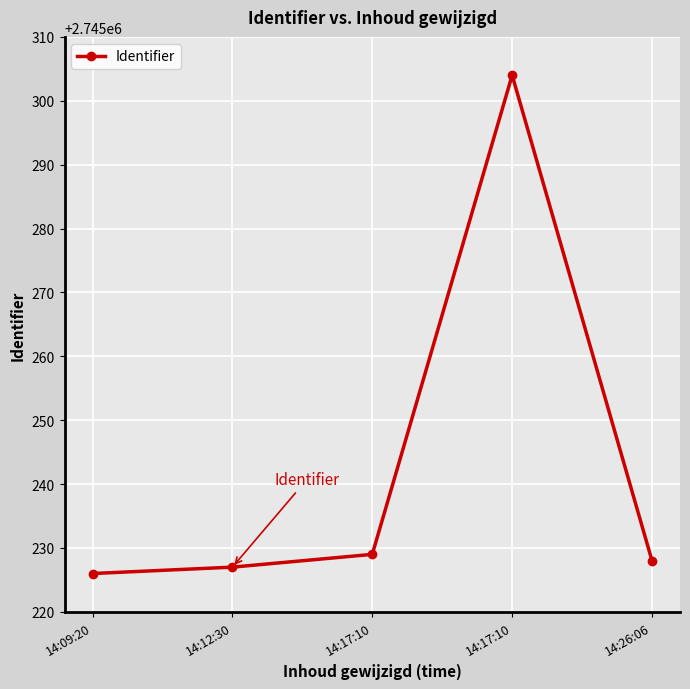

How many lines are shown in the chart?

1